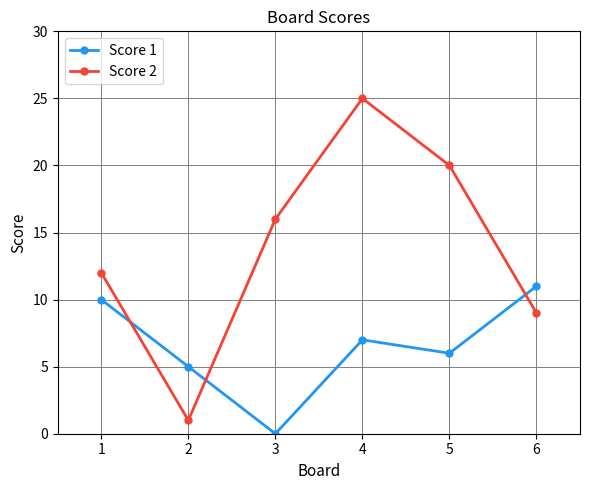

What is the highest value of the Score 2 series?

25